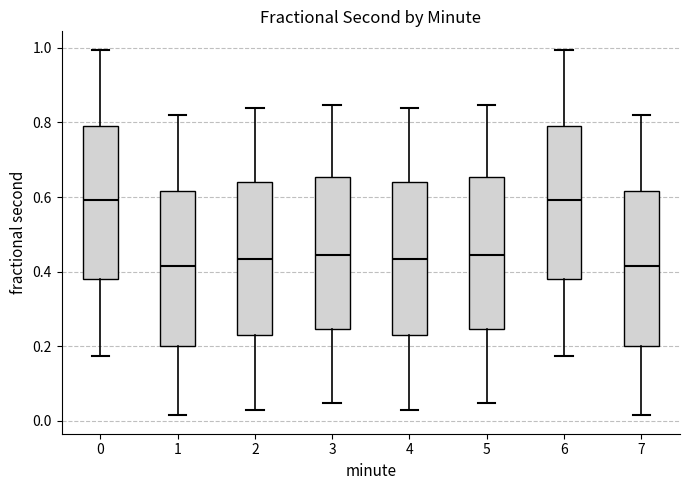

Reading left to right, transcribe this box plot: for each box, give where its median line is, the range the box spans, and where its two whiskers end, as read against the y-axis. The values are not printed on the chart, so give them approximately, as read against the axis.

0: median 0.60, box 0.38 to 0.78, whiskers 0.18 to 1.00
1: median 0.42, box 0.20 to 0.62, whiskers 0.02 to 0.82
2: median 0.44, box 0.22 to 0.64, whiskers 0.02 to 0.84
3: median 0.44, box 0.24 to 0.66, whiskers 0.04 to 0.84
4: median 0.44, box 0.22 to 0.64, whiskers 0.02 to 0.84
5: median 0.44, box 0.24 to 0.66, whiskers 0.04 to 0.84
6: median 0.60, box 0.38 to 0.78, whiskers 0.18 to 1.00
7: median 0.42, box 0.20 to 0.62, whiskers 0.02 to 0.82